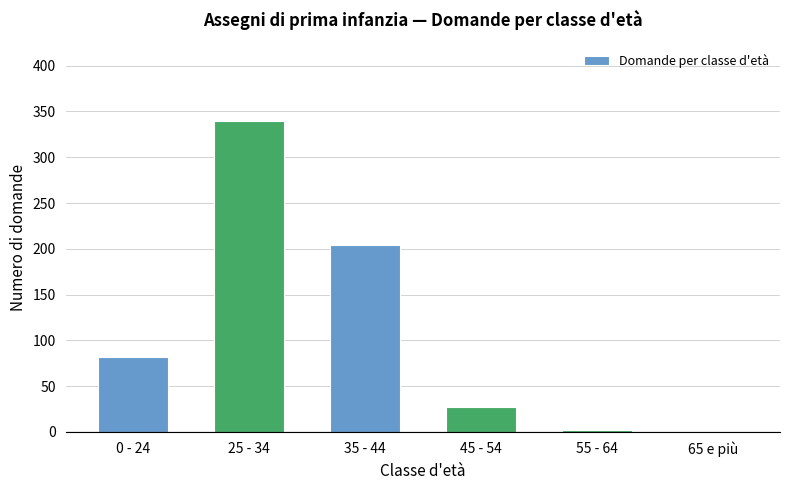

Reading right to left, transcribe all the data shown in this chart.

65 e più=0	55 - 64=2	45 - 54=27	35 - 44=204	25 - 34=340	0 - 24=82